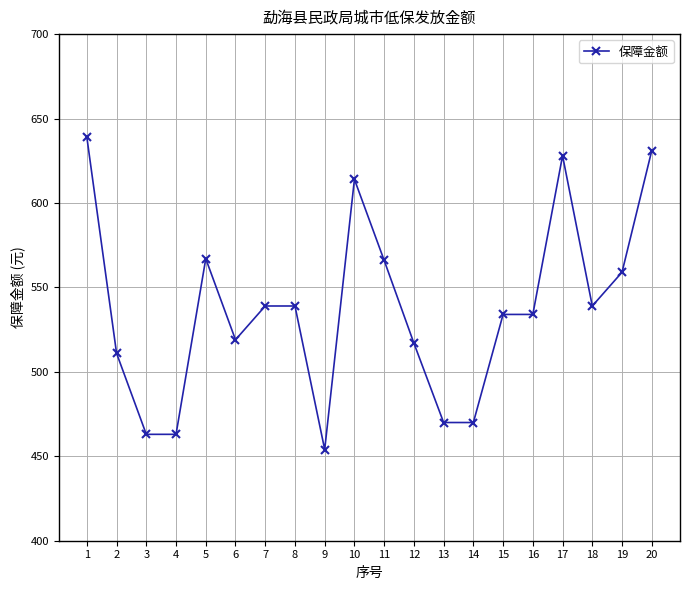

Between 4 and 11, which is larger?

11